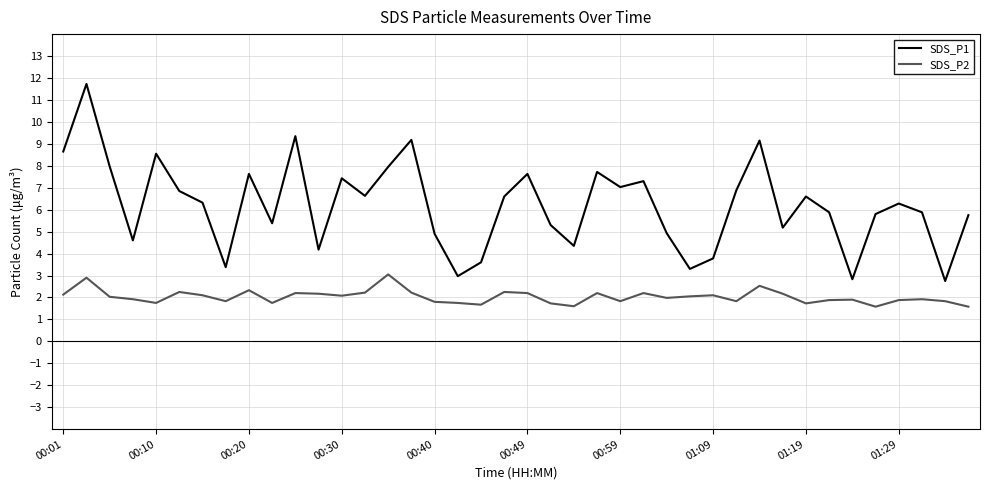

Which series has the largest range (max minus min)?

SDS_P1